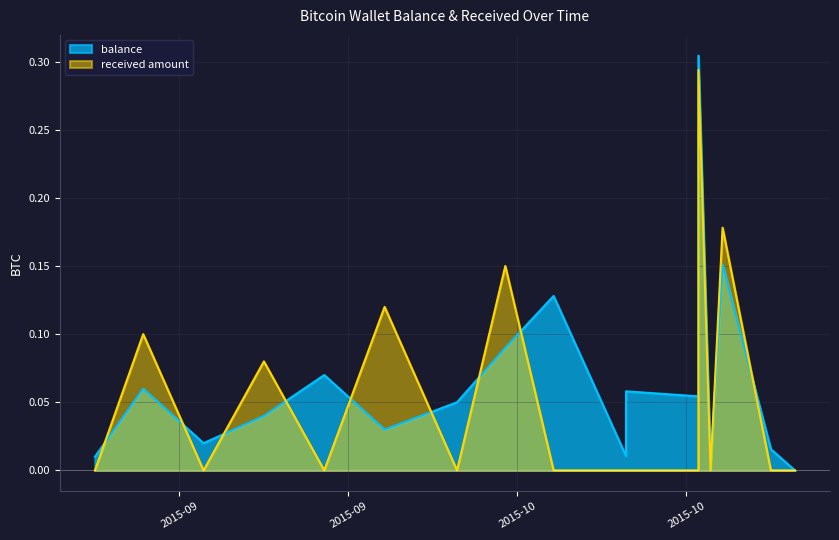

What is the difference between the maximum and second lowest values in the received amount series?

0.3